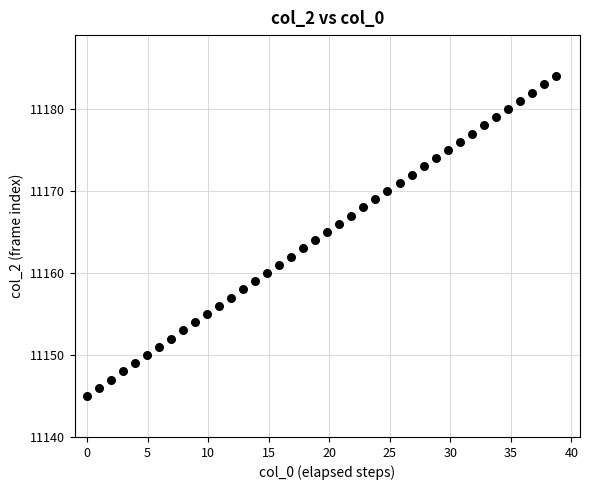

What is the range of Y values (max minus min)?

39